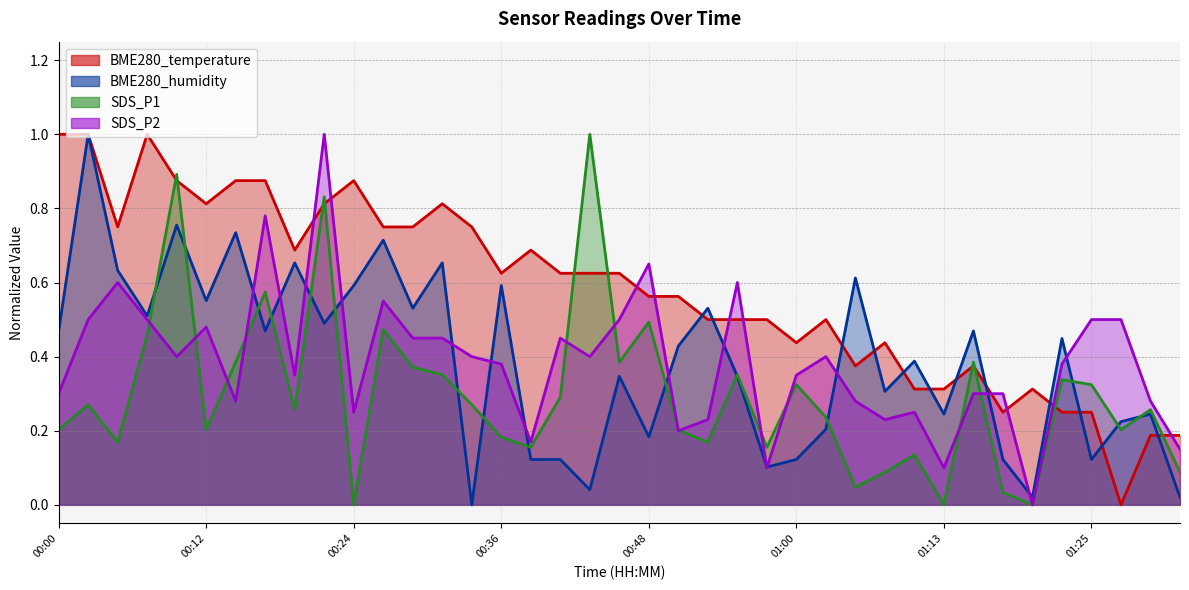

What value does the SDS_P2 series have at 00:05?

0.6